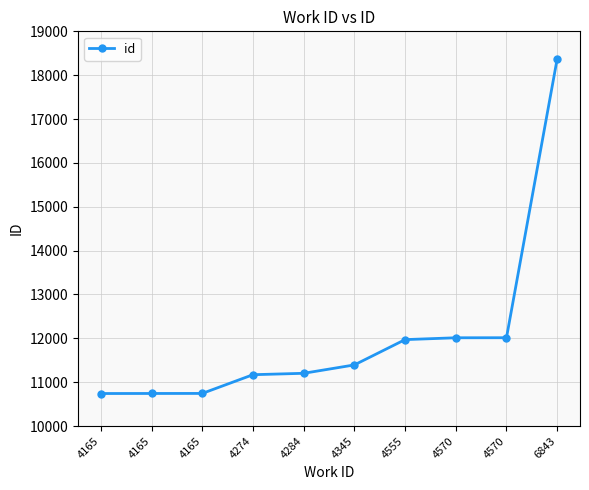

Between 4274 and 4284, which is larger?

4284